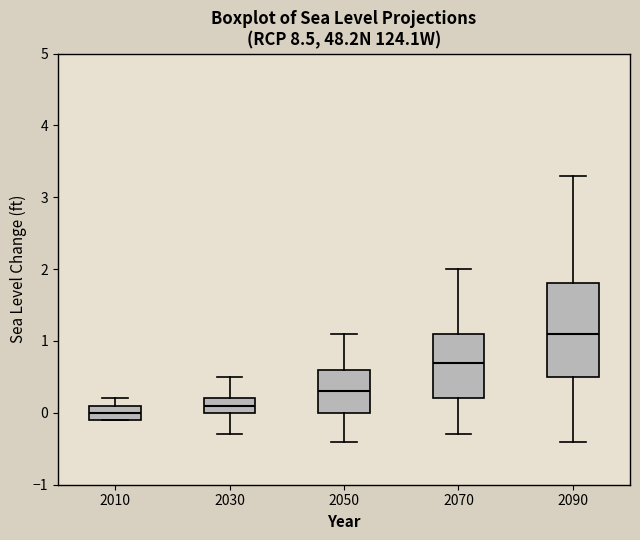

Which box is the tallest, from its lower edge to its upper edge?

2090